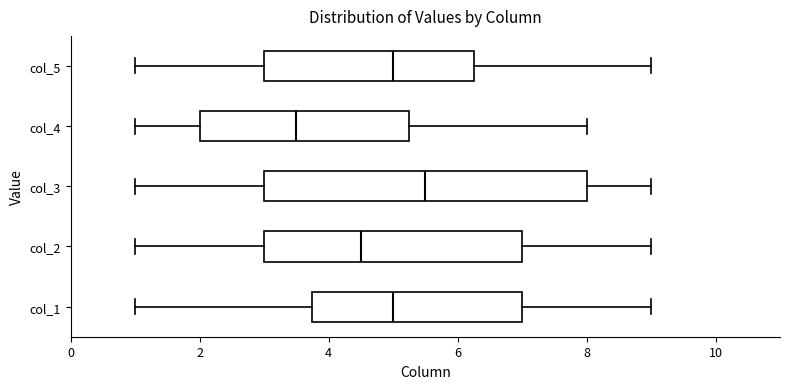

Where does the left whisker of the box for col_3 end on the x-axis? The values are not printed on the chart, so give them approximately, as read against the axis.

1.0